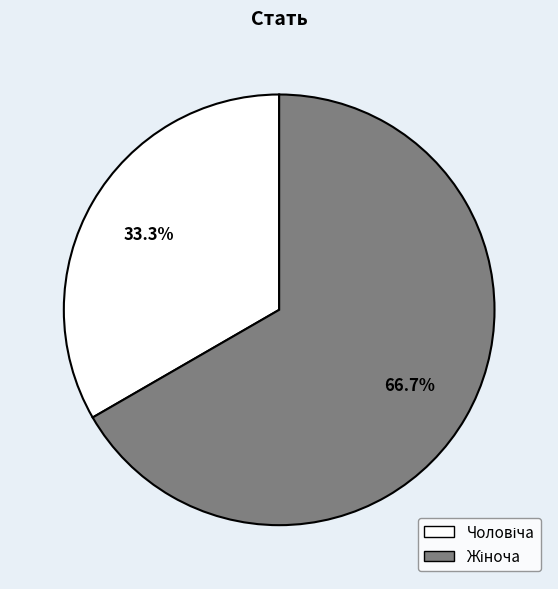

Is there any slice that represents more than half of the pie?

Yes